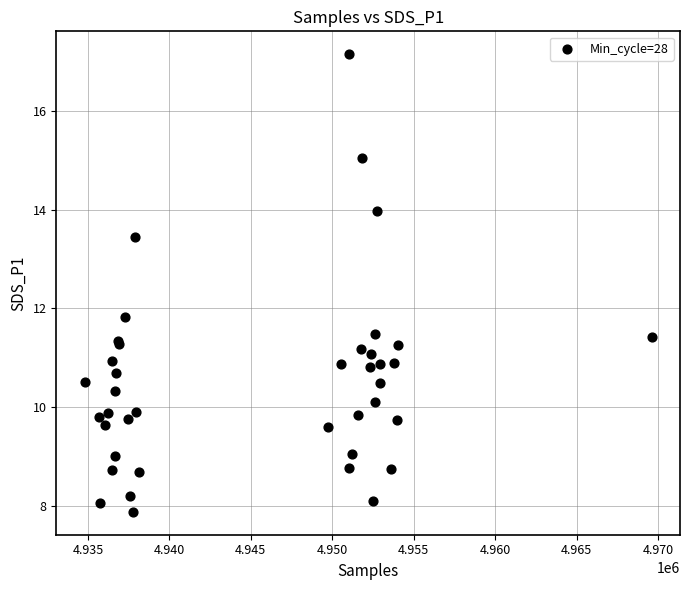

What Y value in the scatter plot is closest to 12?

11.8